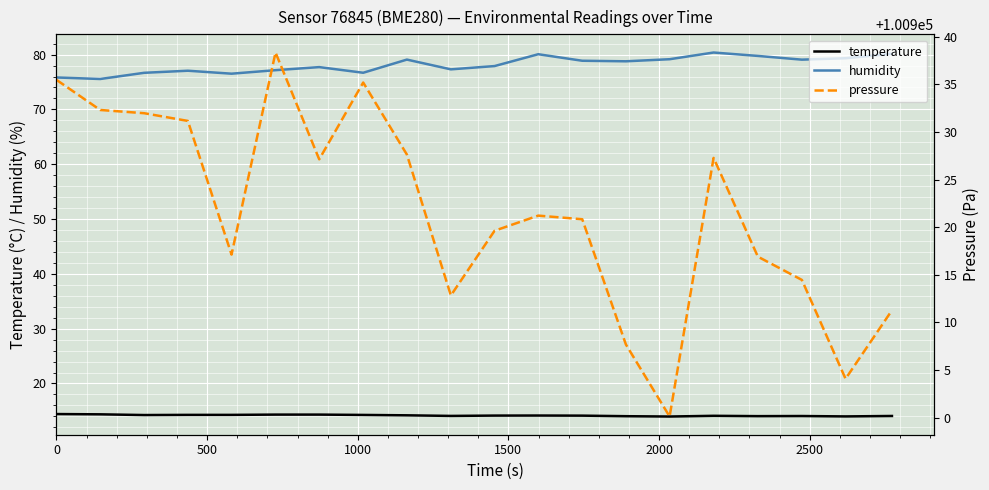

At how many categories does at least one series exceed 99618?

20